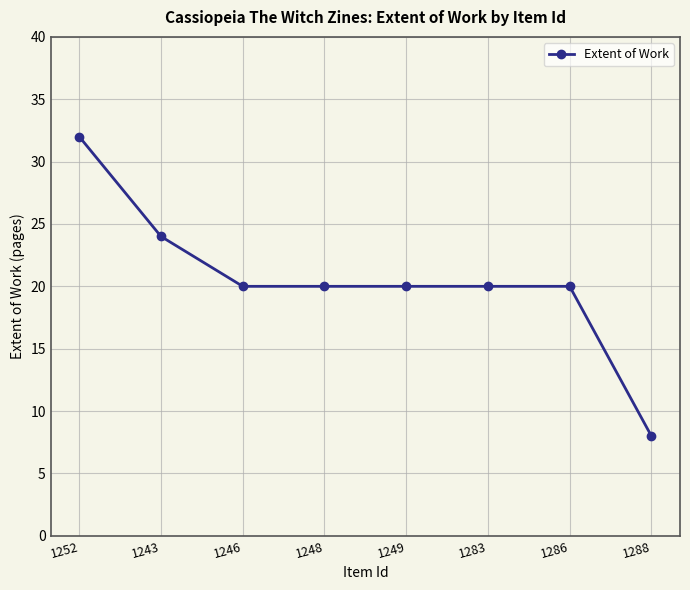

True or false: the data shows 34 at 1283.

False